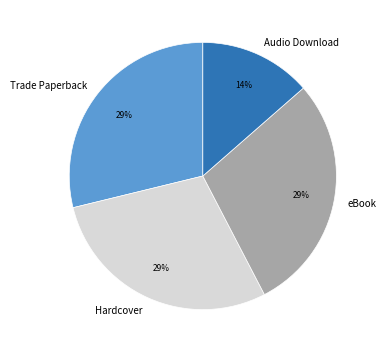

Which slice is the smallest?

Audio Download